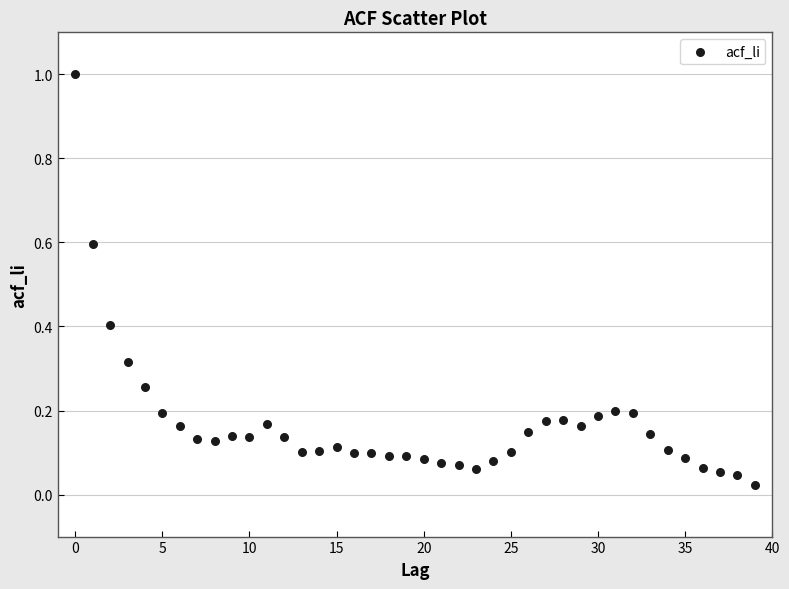

What is the range of Y values (max minus min)?

1.0